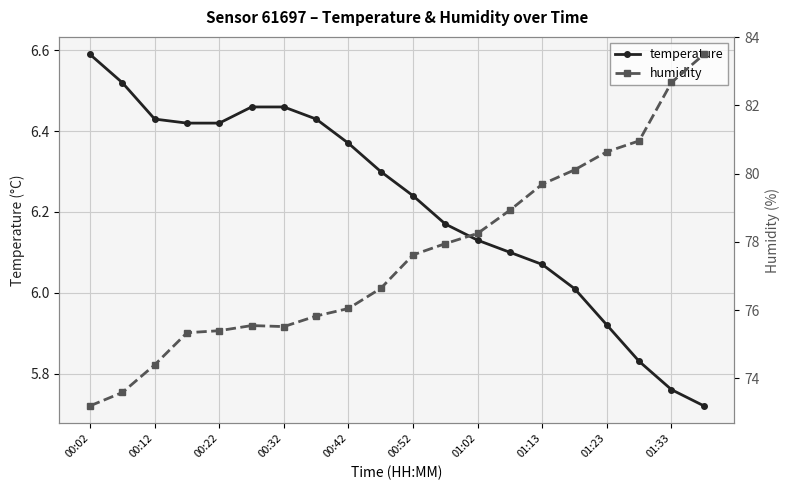

What is the difference between the second highest and minimum values in the humidity series?

9.5